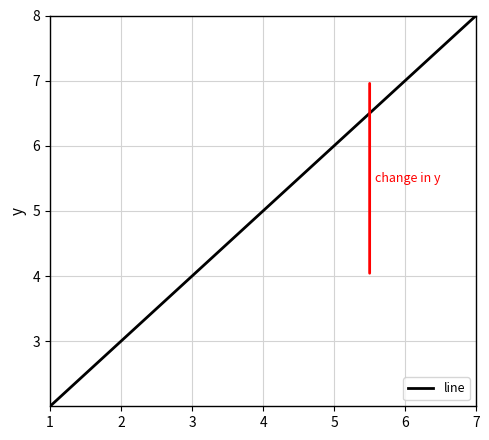

What is the ratio of the value at 2 to the value at 4?

0.6